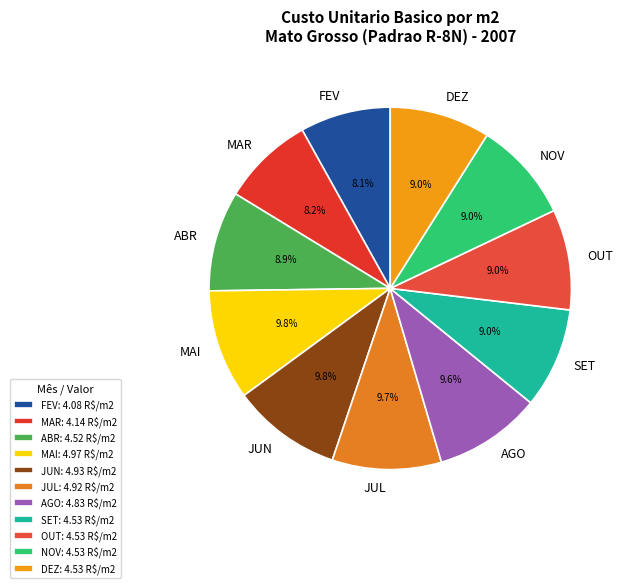

Which has a higher value, FEV or JUL?

JUL